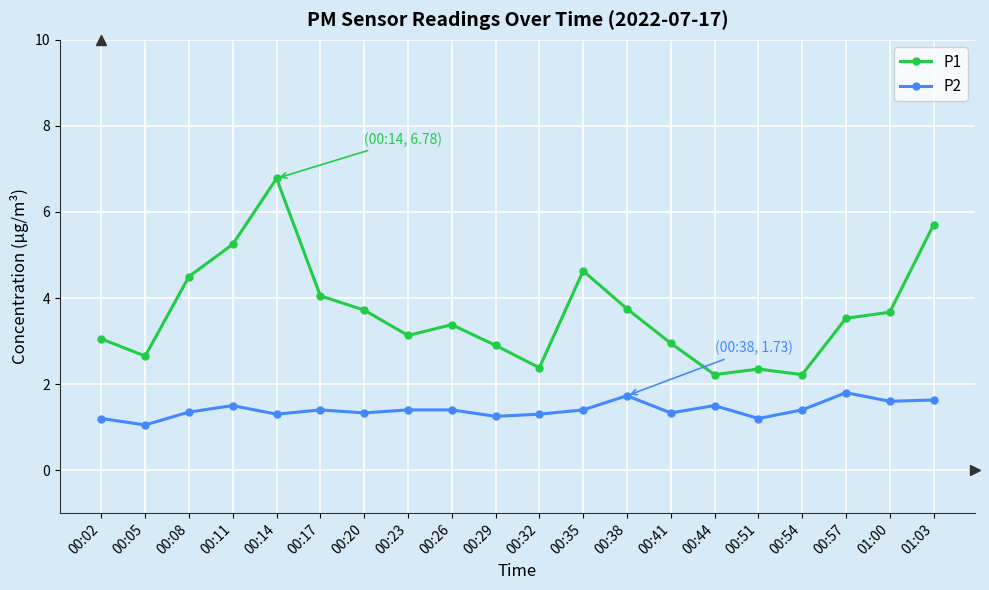

Rank the series by their average value, from highest to lowest.

P1, P2